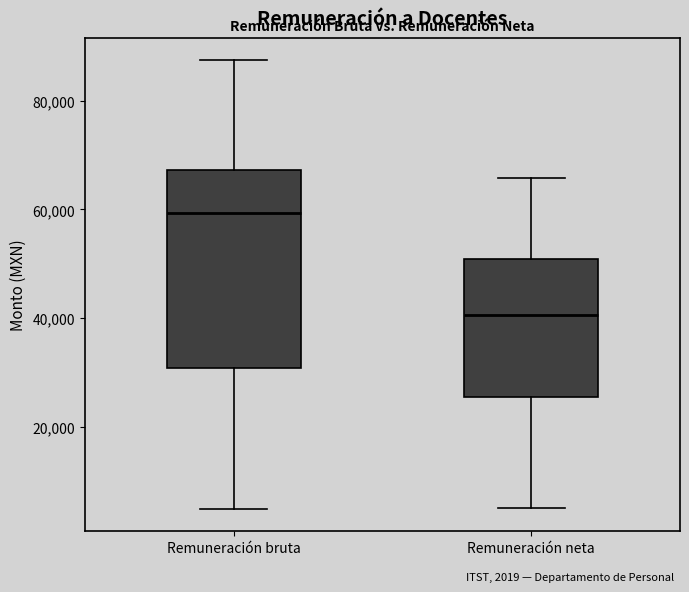

Where does the upper whisker of the box for Remuneración neta end on the y-axis? The values are not printed on the chart, so give them approximately, as read against the axis.

66000